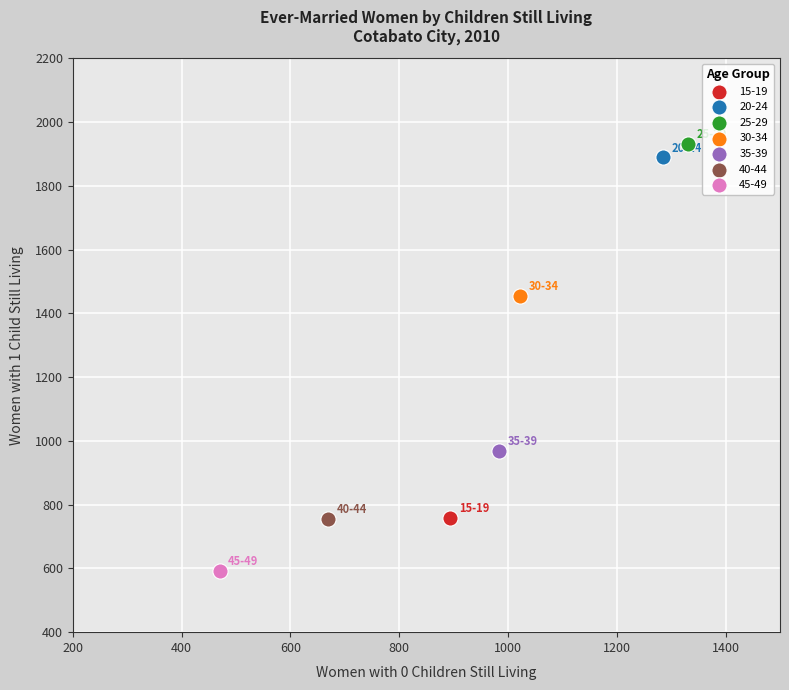

What are all the series names shown in the legend?

15-19, 20-24, 25-29, 30-34, 35-39, 40-44, 45-49